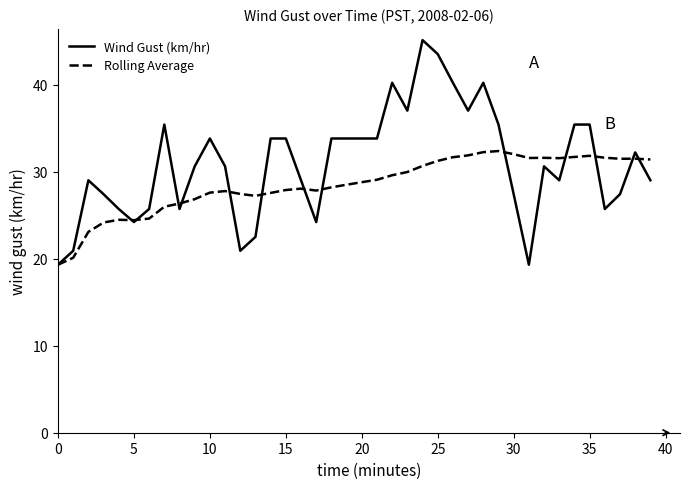

What is the lowest value of the Wind Gust (km/hr) series?

19.3